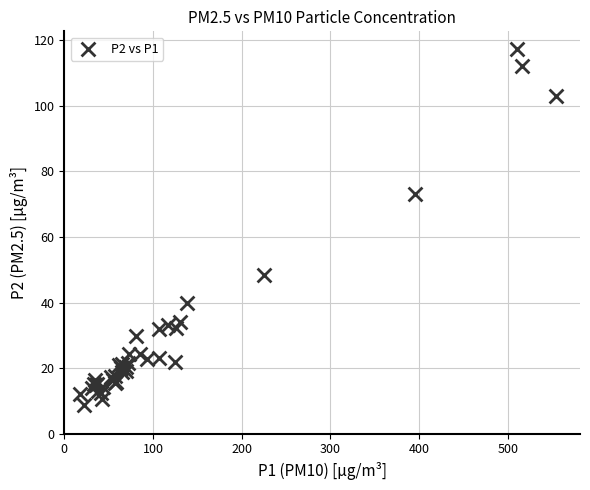

What Y value in the scatter plot is closest to 63?

73.2